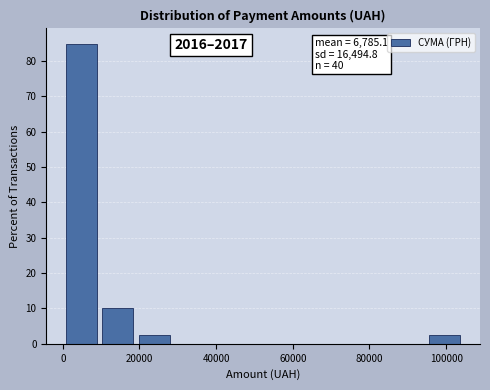

Which range on the x-axis has the tallest bar?

0 to 10000